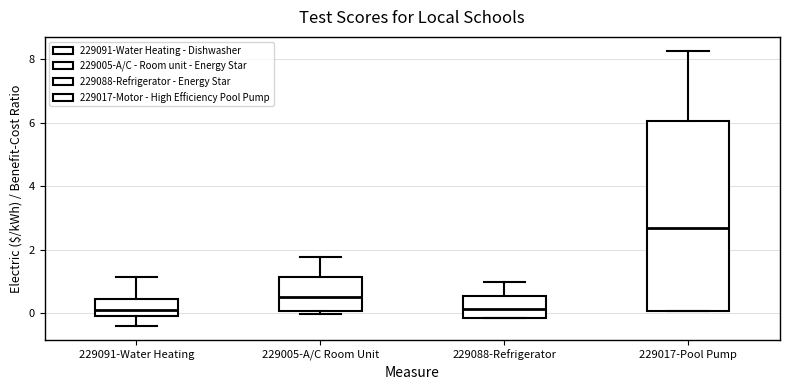

Reading left to right, read every box against the y-axis: the position of its median line, the range the box covers, and the ends of its whiskers. The values are not printed on the chart, so give them approximately, as read against the axis.

229091-Water Heating: median 0.2, box 0.0 to 0.4, whiskers -0.4 to 1.2
229005-A/C Room Unit: median 0.6, box 0.0 to 1.2, whiskers 0.0 (just below the box's lower edge) to 1.8
229088-Refrigerator: median 0.2, box -0.2 to 0.6, whiskers -0.2 to 1.0
229017-Pool Pump: median 2.6, box 0.0 to 6.0, whiskers 0.0 to 8.2